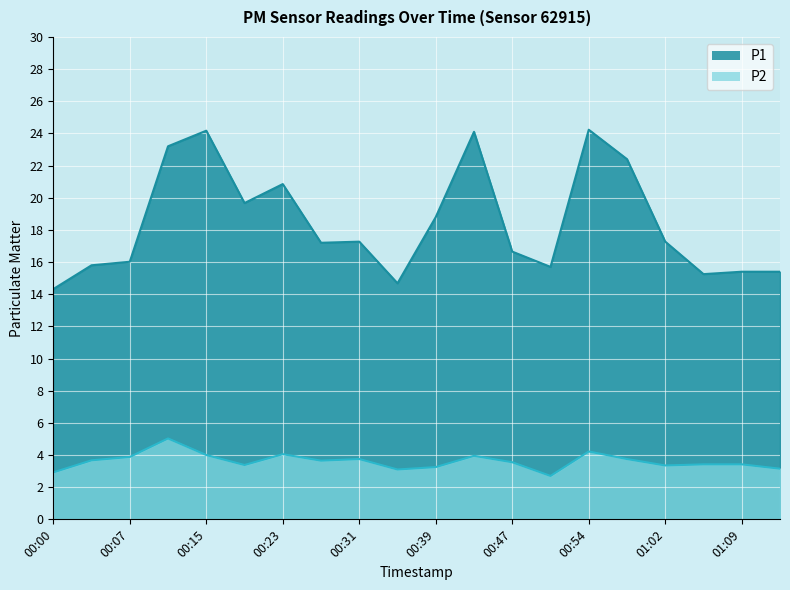

What is the difference between the second highest and minimum values in the P2 series?

1.5